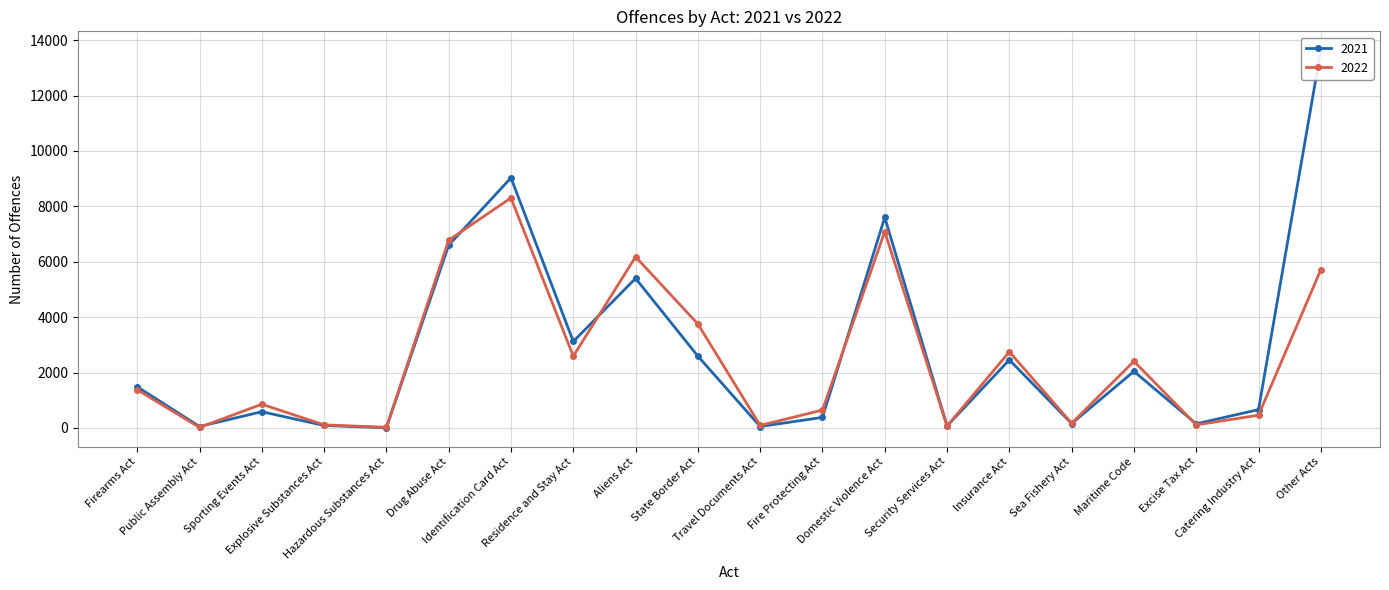

How many data points in 2021 are above 1487?

9